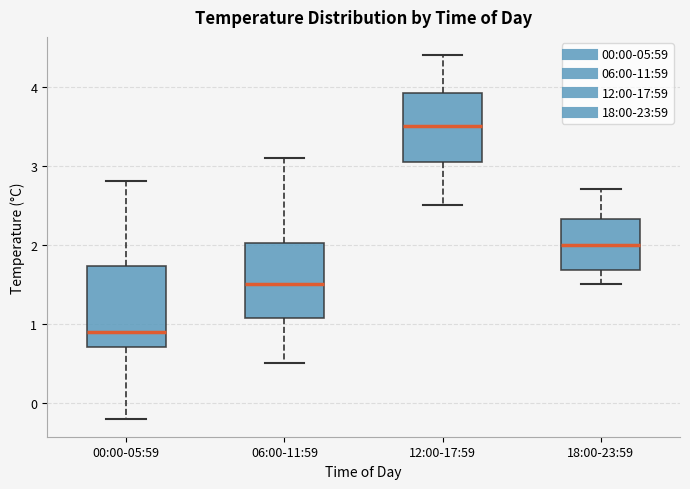

Where is the upper edge of the box for 06:00-11:59 on the y-axis? The values are not printed on the chart, so give them approximately, as read against the axis.

2.0